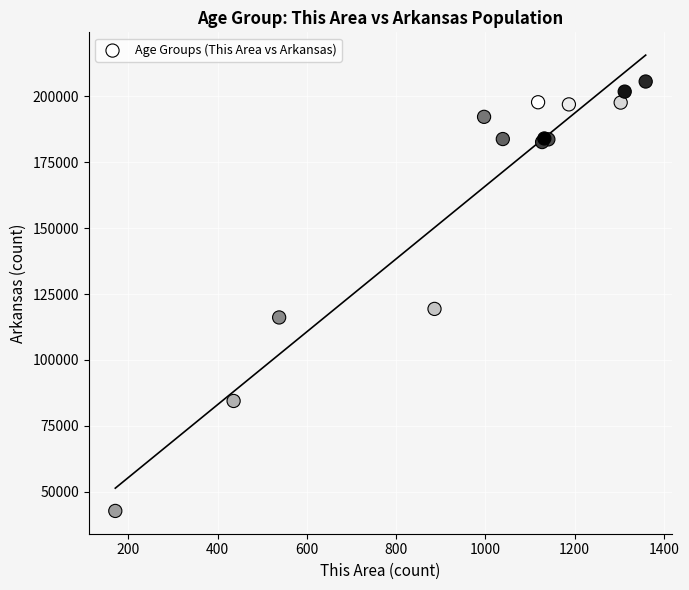

What Y value in the scatter plot is closest to 124157?

119350